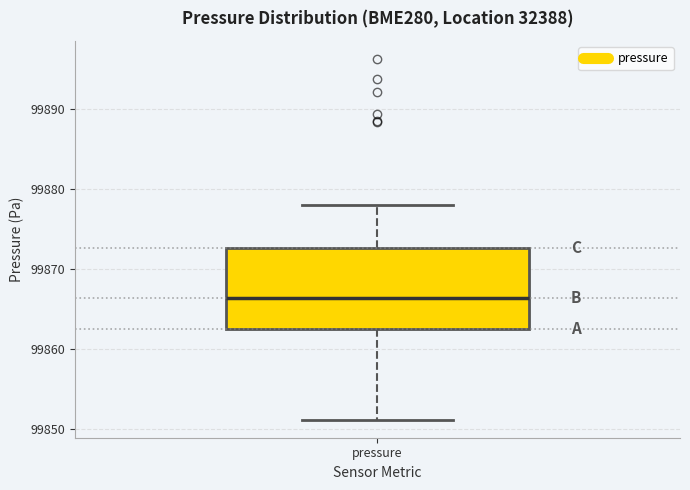

Transcribe this box plot: give where the median line is, the range the box spans, and where the two whiskers end, as read against the y-axis. The values are not printed on the chart, so give them approximately, as read against the axis.

median 99866, box 99863 to 99873, whiskers 99851 to 99878